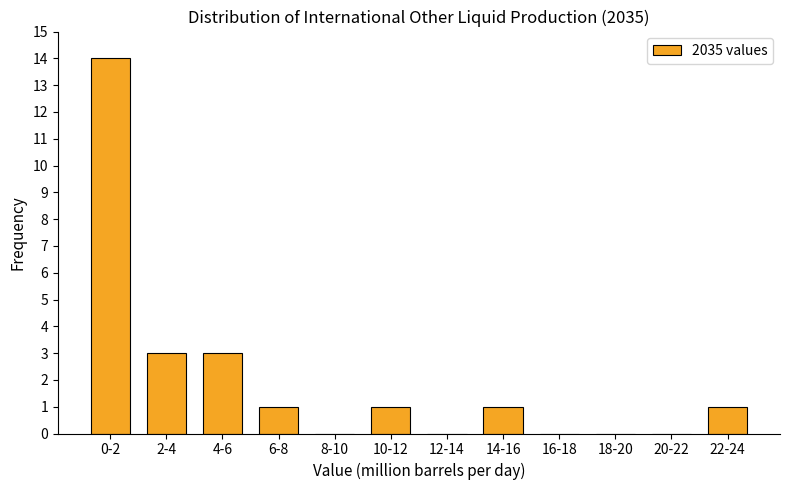

Reading right to left, transcribe all the data shown in this chart.

22-24=1	20-22=0	18-20=0	16-18=0	14-16=1	12-14=0	10-12=1	8-10=0	6-8=1	4-6=3	2-4=3	0-2=14